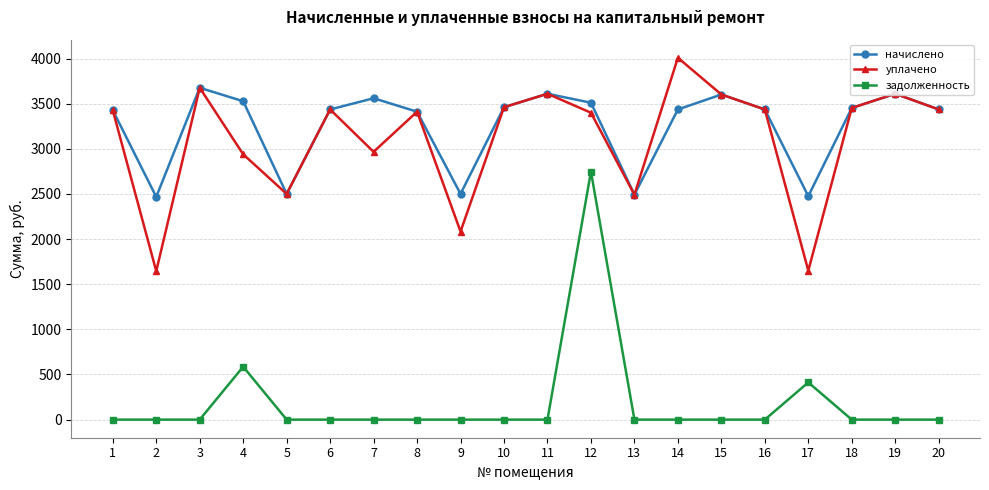

What are all the series names shown in the legend?

начислено, уплачено, задолженность